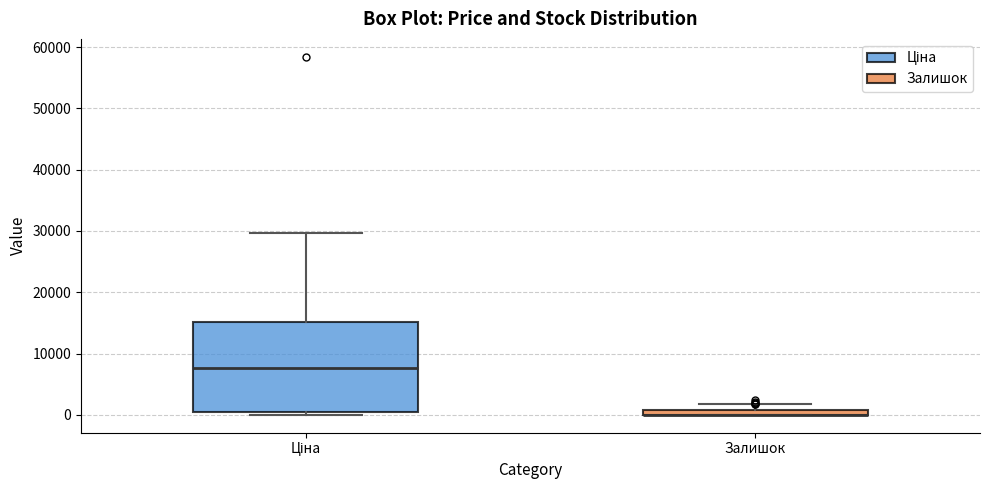

Where is the lower edge of the box for Ціна on the y-axis? The values are not printed on the chart, so give them approximately, as read against the axis.

1000